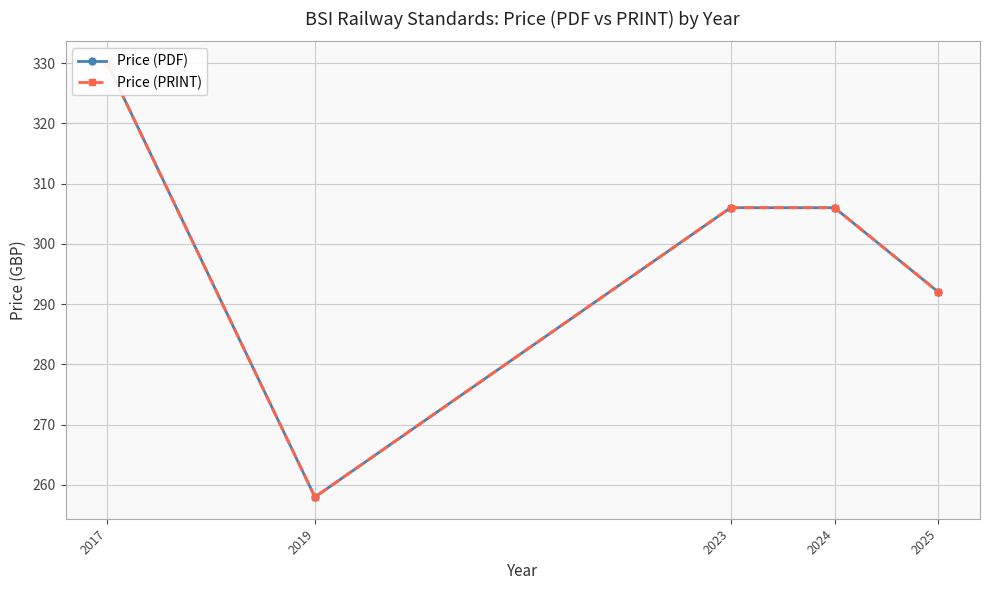

List the series in order of their peak value, lowest first.

Price (PDF), Price (PRINT)